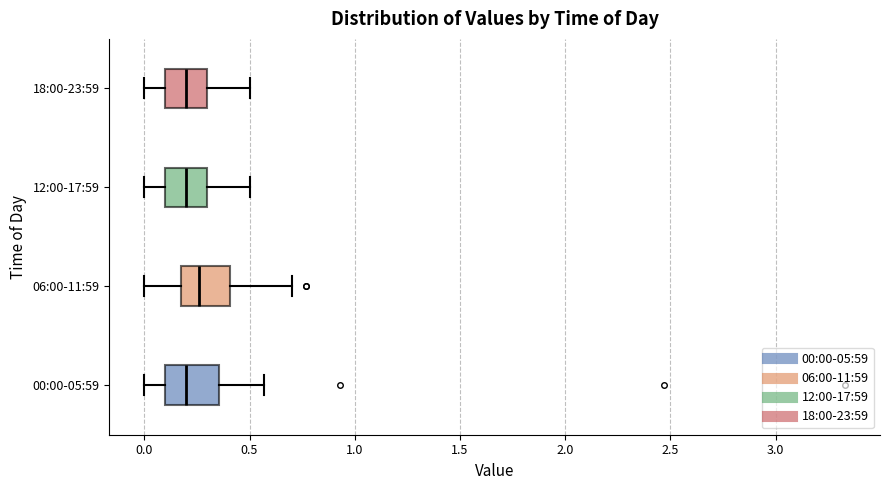

Reading bottom to top, read every box against the x-axis: the position of its median line, the range the box covers, and the ends of its whiskers. The values are not printed on the chart, so give them approximately, as read against the axis.

00:00-05:59: median 0.20, box 0.10 to 0.35, whiskers 0.00 to 0.55
06:00-11:59: median 0.25, box 0.20 to 0.40, whiskers 0.00 to 0.70
12:00-17:59: median 0.20, box 0.10 to 0.30, whiskers 0.00 to 0.50
18:00-23:59: median 0.20, box 0.10 to 0.30, whiskers 0.00 to 0.50